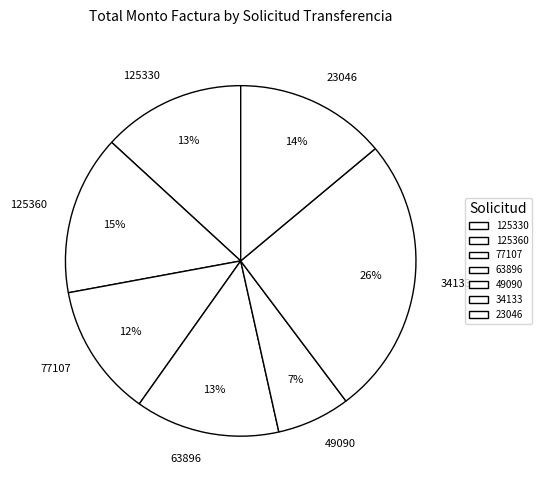

Is the sum of 49090 and 63896 greater than half?

No